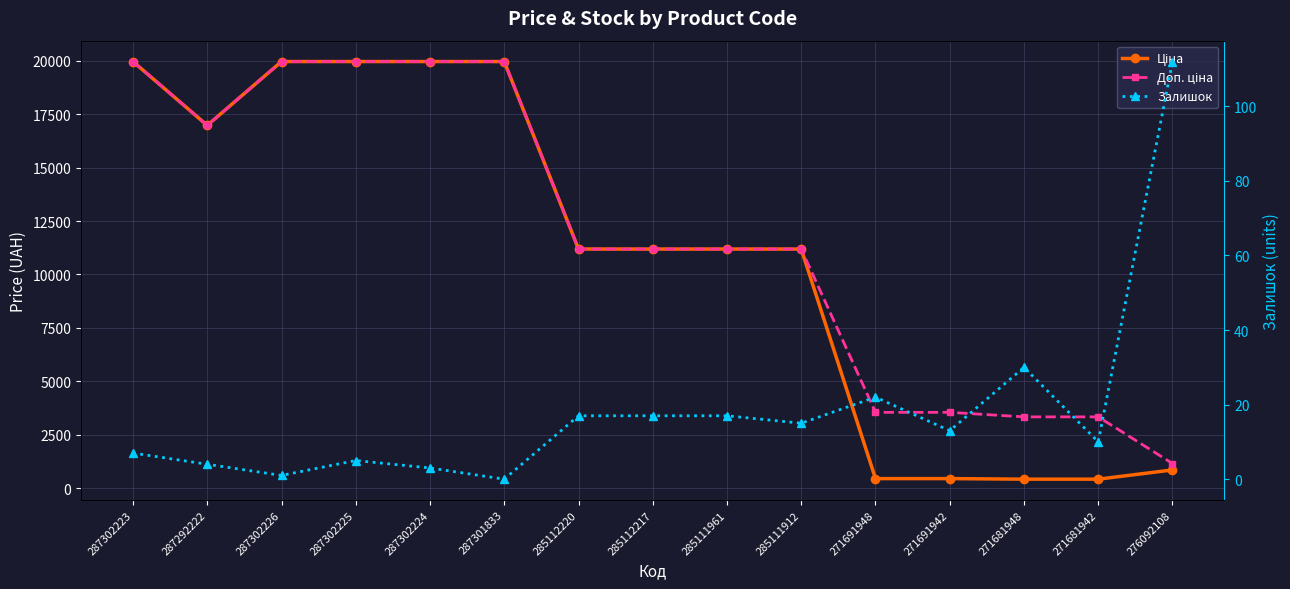

Which series has the largest range (max minus min)?

Ціна